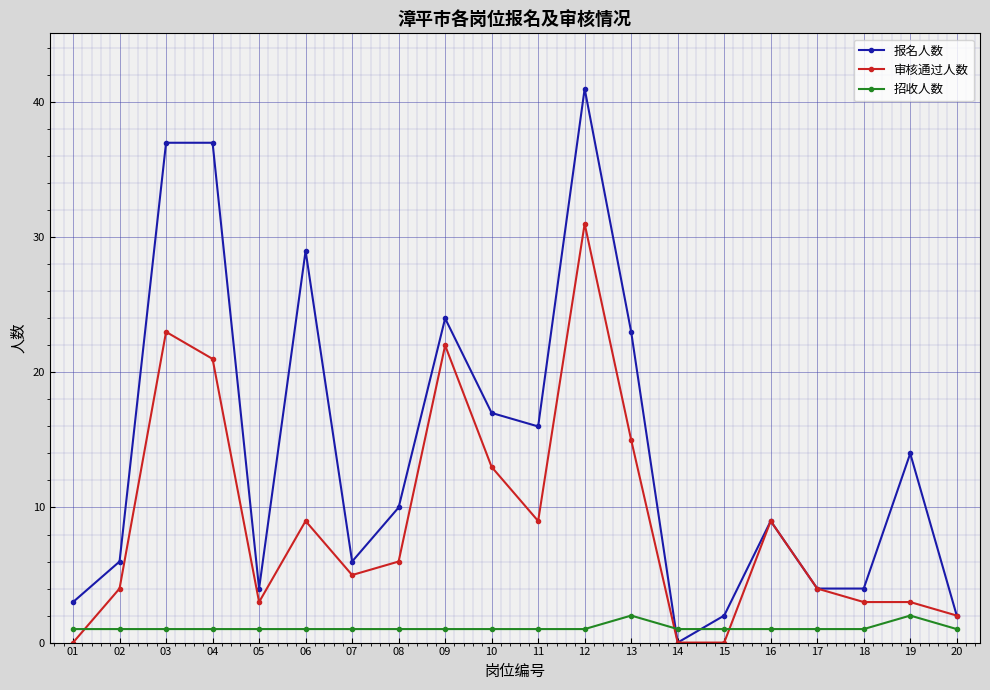

Between 05 and 13, which series saw the biggest shift?

报名人数